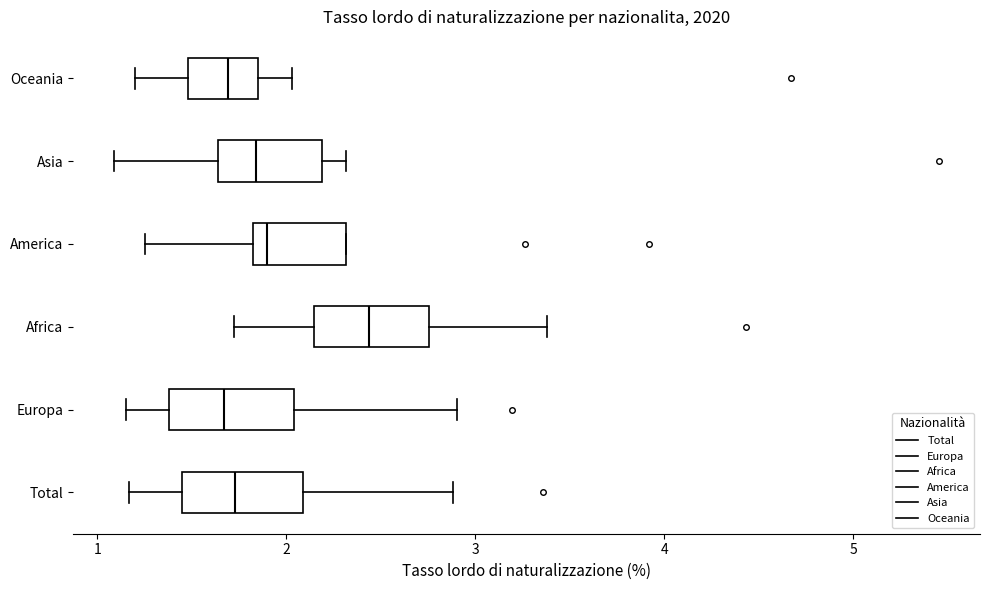

Reading bottom to top, transcribe this box plot: for each box, give where its median line is, the range the box spans, and where its two whiskers end, as read against the x-axis. The values are not printed on the chart, so give them approximately, as read against the axis.

Total: median 1.7, box 1.4 to 2.1, whiskers 1.2 to 2.9
Europa: median 1.7, box 1.4 to 2.0, whiskers 1.2 to 2.9
Africa: median 2.4, box 2.1 to 2.8, whiskers 1.7 to 3.4
America: median 1.9, box 1.8 to 2.3, whiskers 1.3 to 2.3
Asia: median 1.8, box 1.6 to 2.2, whiskers 1.1 to 2.3
Oceania: median 1.7, box 1.5 to 1.8, whiskers 1.2 to 2.0